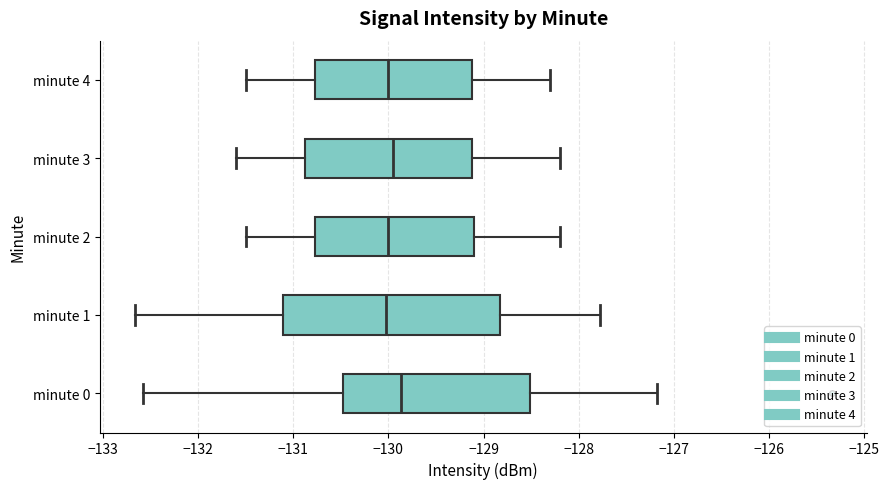

Reading bottom to top, transcribe this box plot: for each box, give where its median line is, the range the box spans, and where its two whiskers end, as read against the x-axis. The values are not printed on the chart, so give them approximately, as read against the axis.

minute 0: median -129.9, box -130.5 to -128.5, whiskers -132.6 to -127.2
minute 1: median -130.0, box -131.1 to -128.8, whiskers -132.7 to -127.8
minute 2: median -130.0, box -130.8 to -129.1, whiskers -131.5 to -128.2
minute 3: median -129.9, box -130.9 to -129.1, whiskers -131.6 to -128.2
minute 4: median -130.0, box -130.8 to -129.1, whiskers -131.5 to -128.3